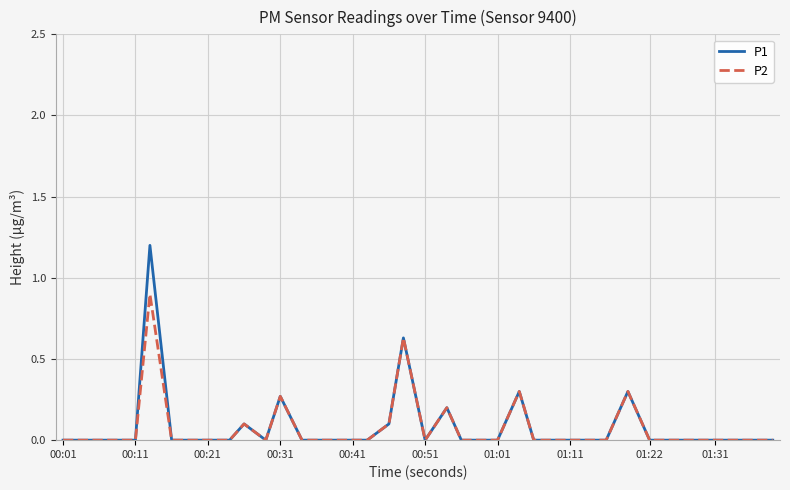

Which series has the widest spread of values?

P1